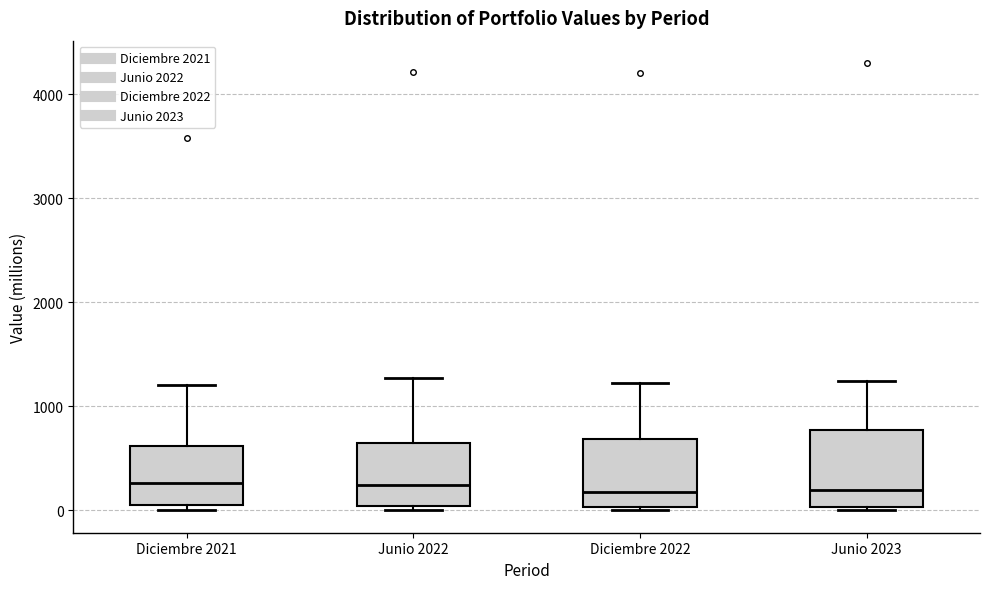

Reading left to right, read every box against the y-axis: the position of its median line, the range the box covers, and the ends of its whiskers. The values are not printed on the chart, so give them approximately, as read against the axis.

Diciembre 2021: median 300, box 100 to 600, whiskers 0 to 1200
Junio 2022: median 200, box 0 to 600, whiskers 0 (just below the box's lower edge) to 1300
Diciembre 2022: median 200, box 0 to 700, whiskers 0 to 1200
Junio 2023: median 200, box 0 to 800, whiskers 0 to 1200